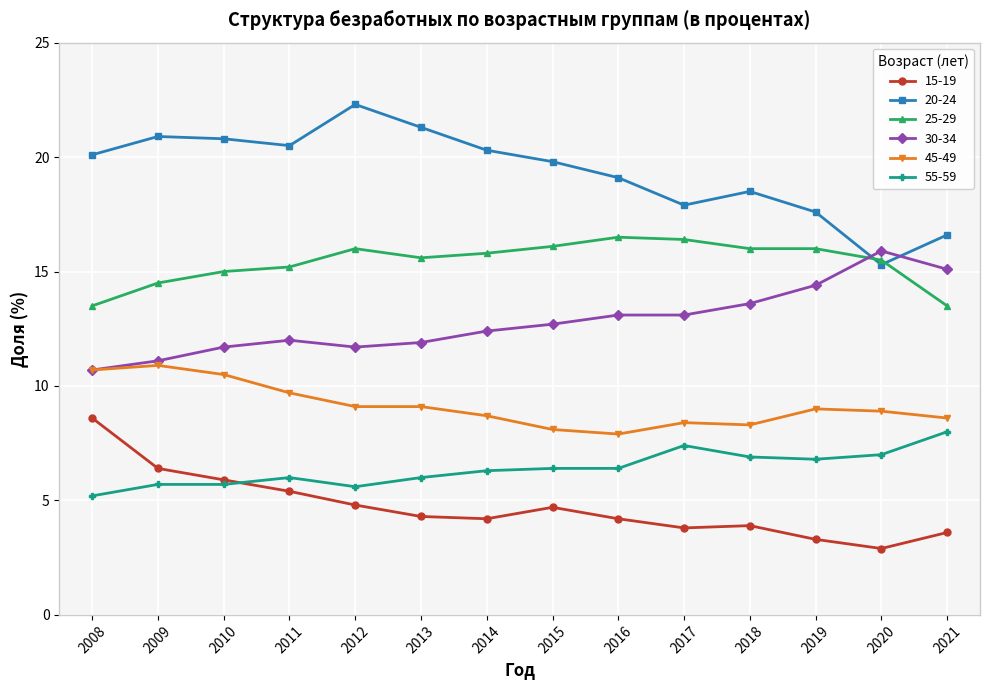

True or false: 45-49 and 15-19 cross at least once.

False